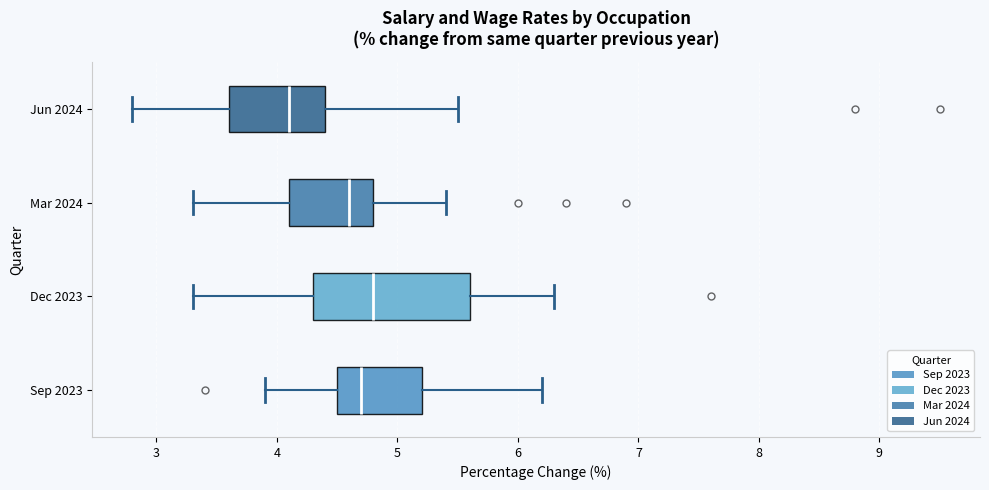

Reading bottom to top, read every box against the x-axis: the position of its median line, the range the box covers, and the ends of its whiskers. The values are not printed on the chart, so give them approximately, as read against the axis.

Sep 2023: median 4.7, box 4.5 to 5.2, whiskers 3.9 to 6.2
Dec 2023: median 4.8, box 4.3 to 5.6, whiskers 3.3 to 6.3
Mar 2024: median 4.6, box 4.1 to 4.8, whiskers 3.3 to 5.4
Jun 2024: median 4.1, box 3.6 to 4.4, whiskers 2.8 to 5.5